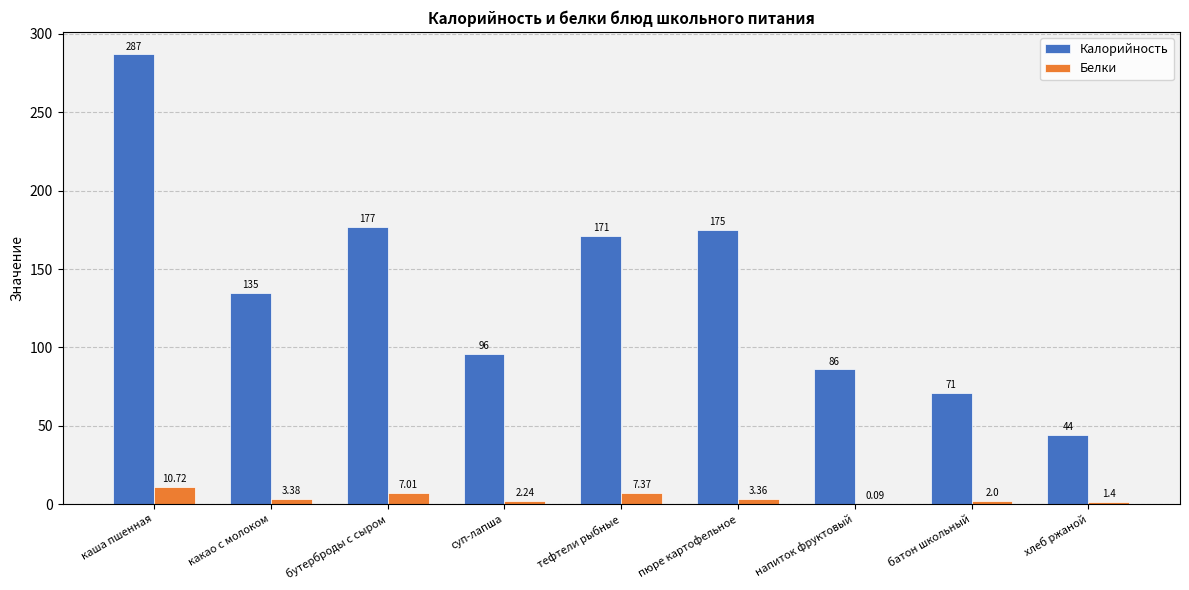

What is the sum of the Калорийность values at пюре картофельное and какао с молоком?

310.0